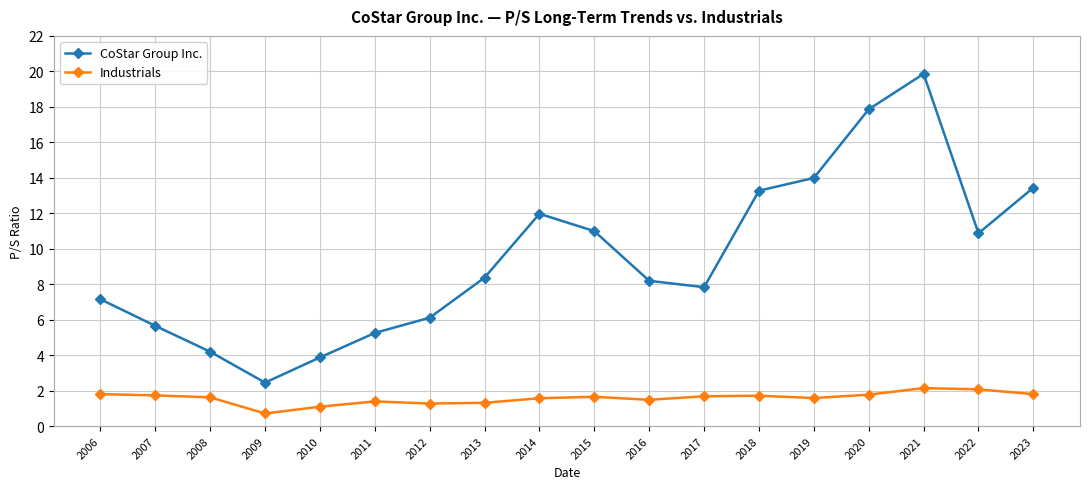

At which label does CoStar Group Inc. first exceed 8?

2013